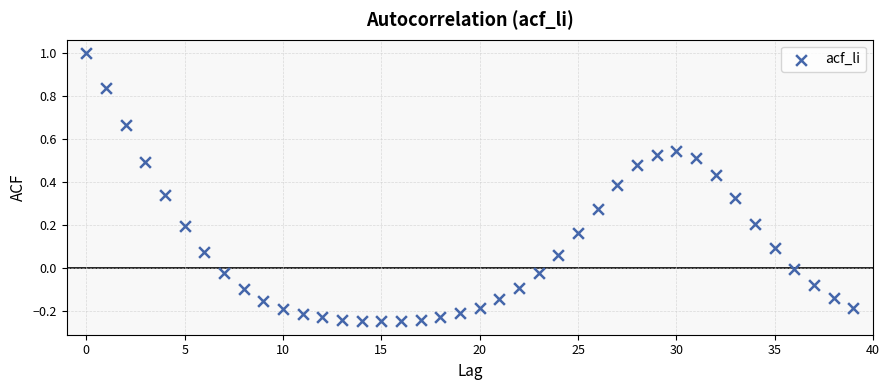

What is the range of Y values (max minus min)?

1.2